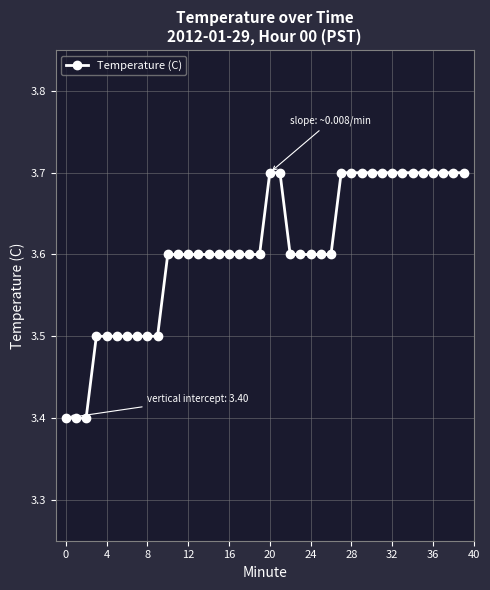

What is the smallest value displayed?

3.4